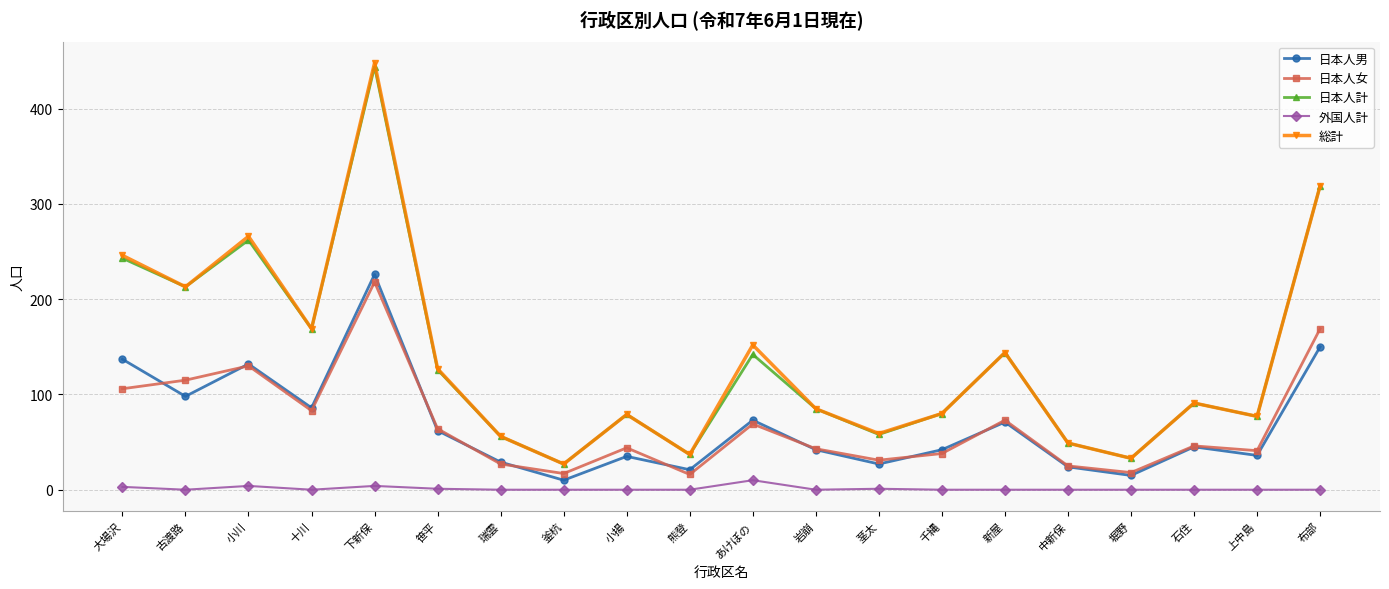

How many series are shown in this chart?

5